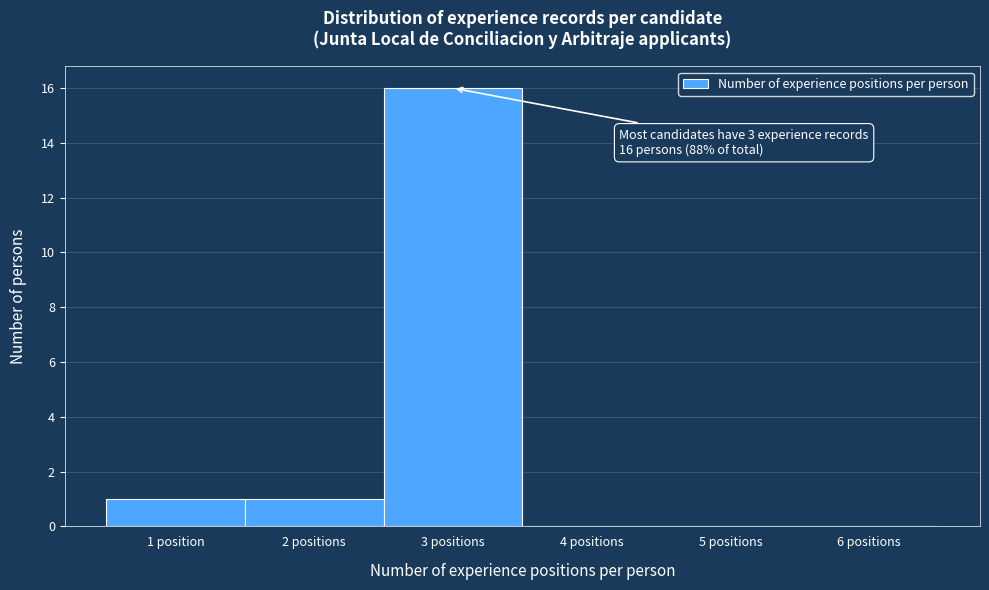

Reading left to right, transcribe all the data shown in this chart.

1 position=1	2 positions=1	3 positions=16	4 positions=0	5 positions=0	6 positions=0